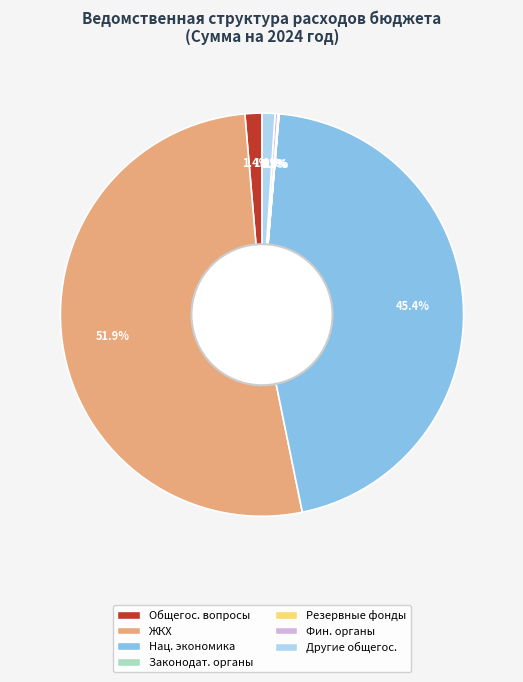

Between Общегос. вопросы and ЖКХ, which is larger?

ЖКХ